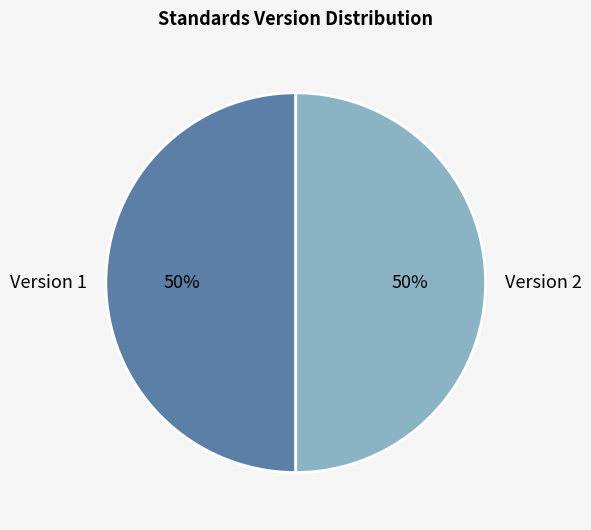

The Version 2 slice represents 50% of the pie. True or false?

True